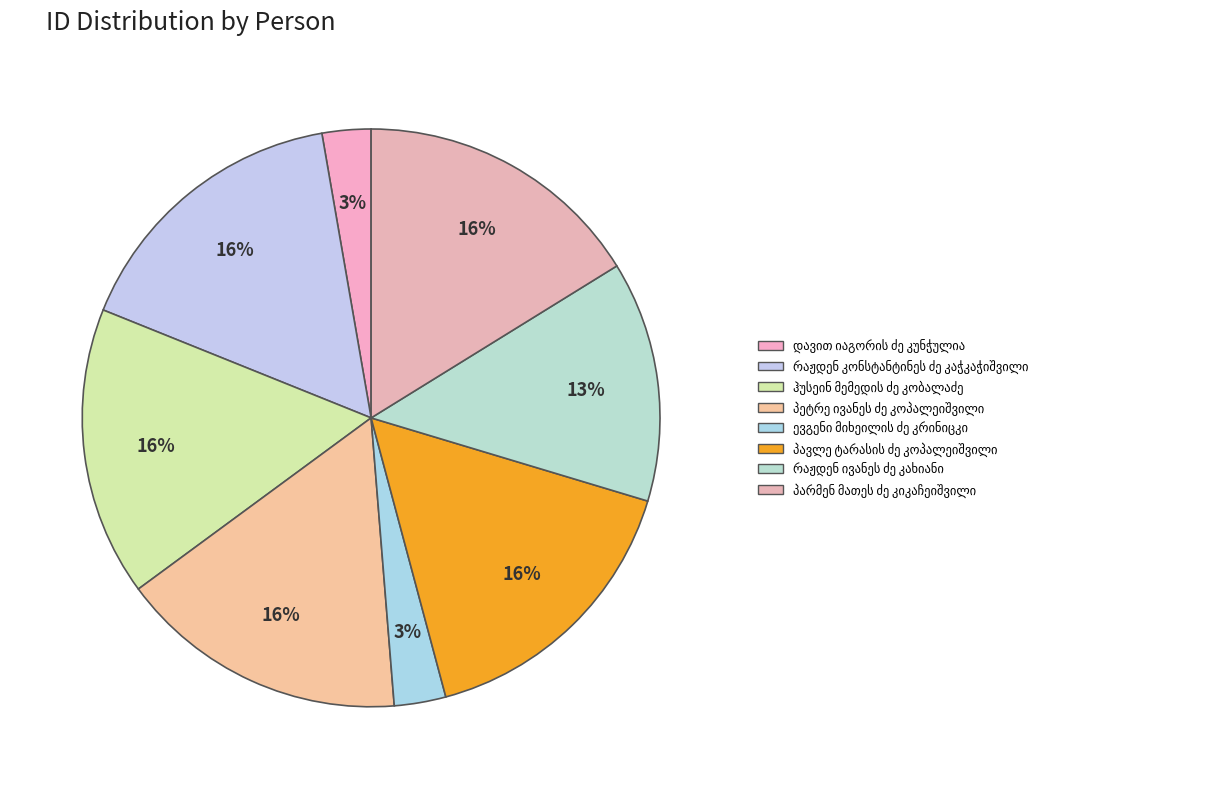

Which category has the biggest portion of the pie?

პეტრე ივანეს ძე კოპალეიშვილი